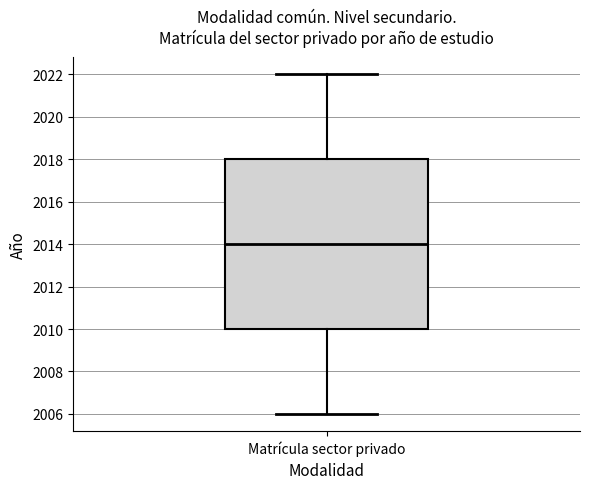

Where is the upper edge of the box for Matrícula sector privado on the y-axis? The values are not printed on the chart, so give them approximately, as read against the axis.

2018